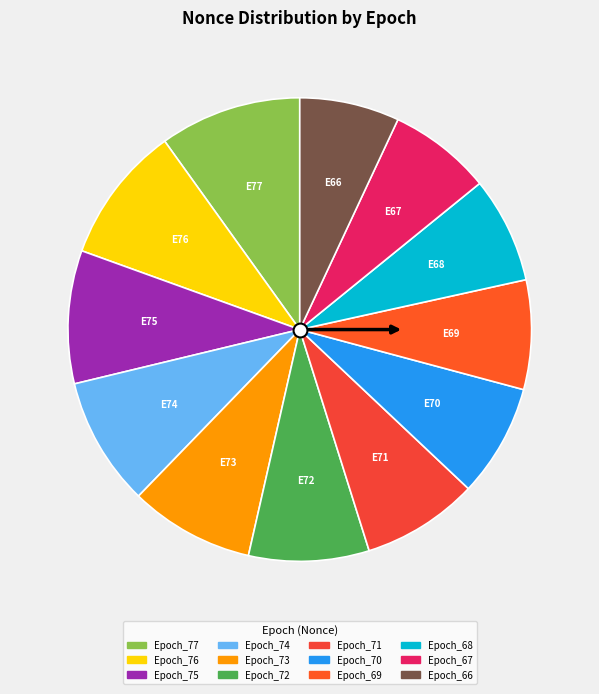

Does Epoch_70 account for over 50% of the chart?

No